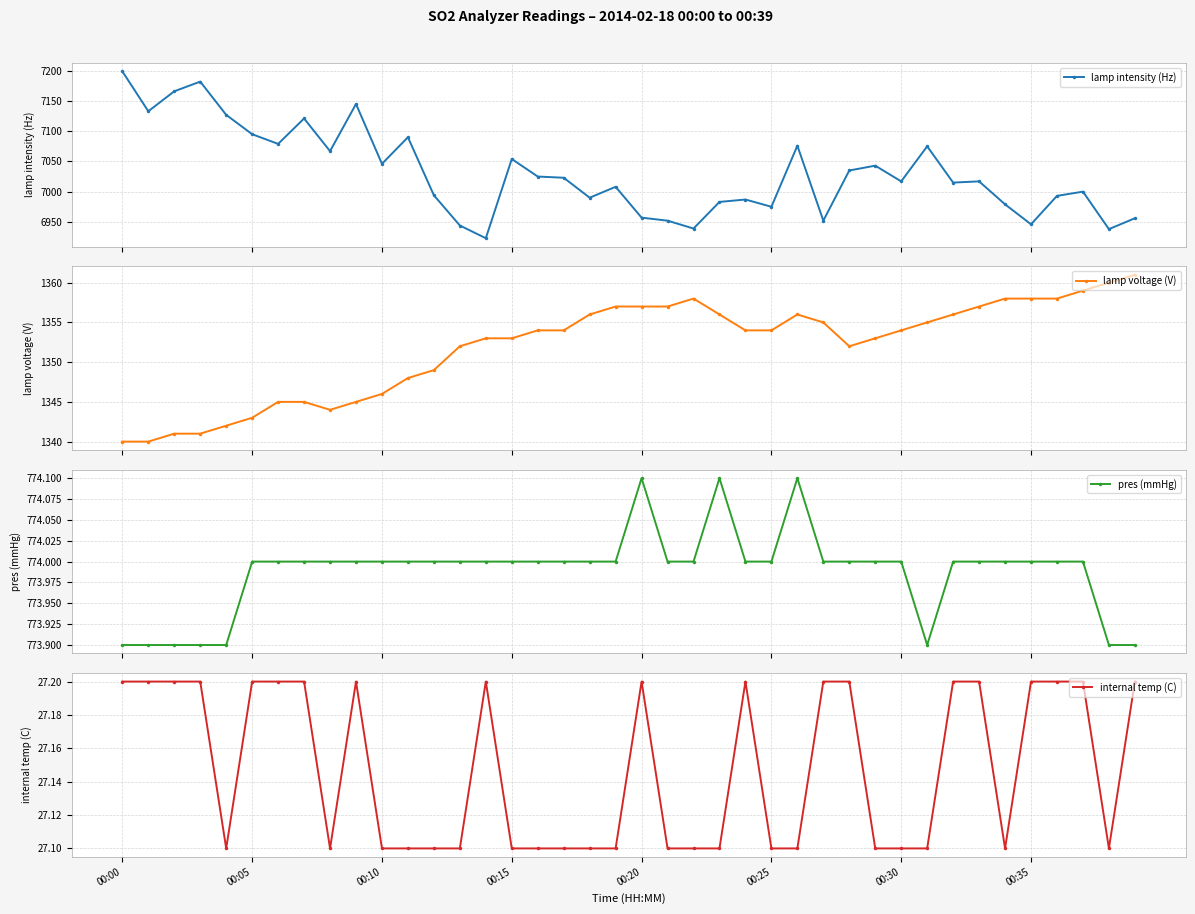

What is the sum of all lamp intensity (Hz) values?

281246